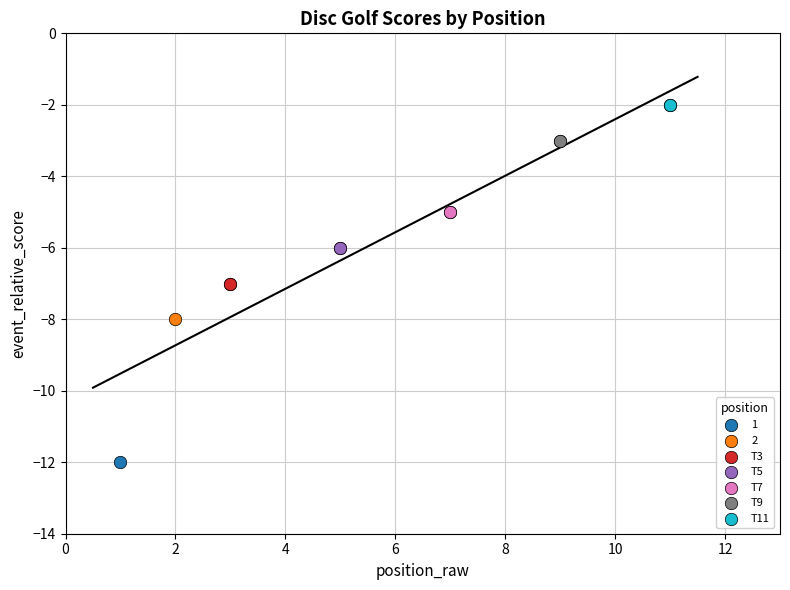

Which series contains the highest Y value?

T11